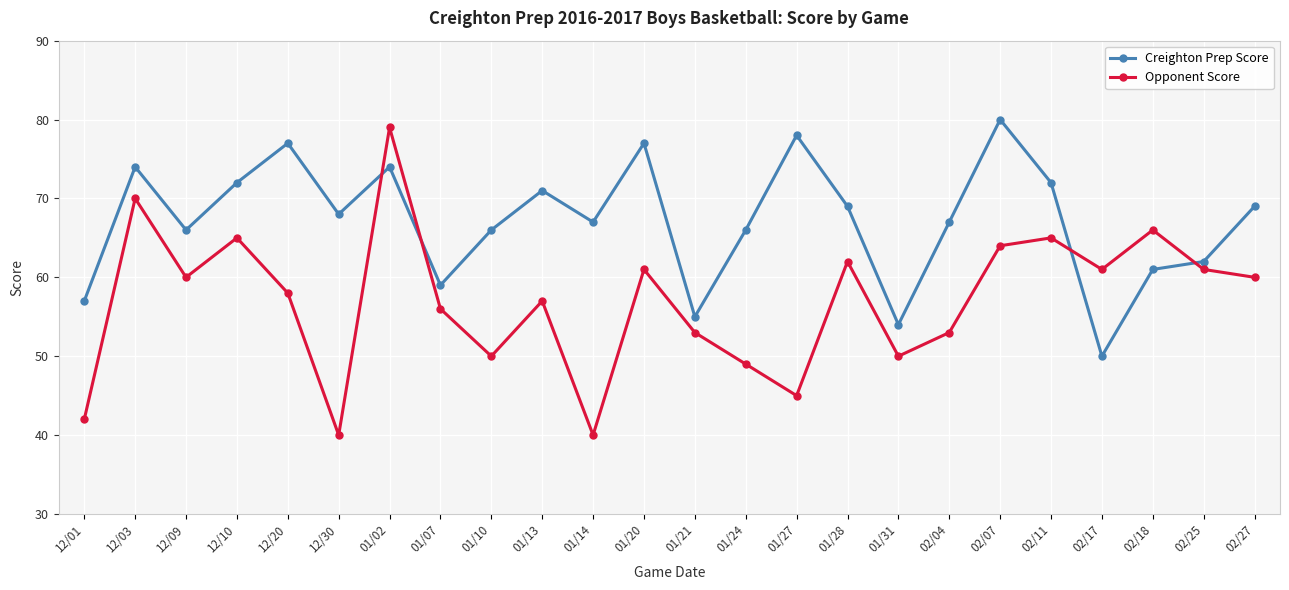

How many intersections are there between Opponent Score and Creighton Prep Score?

4